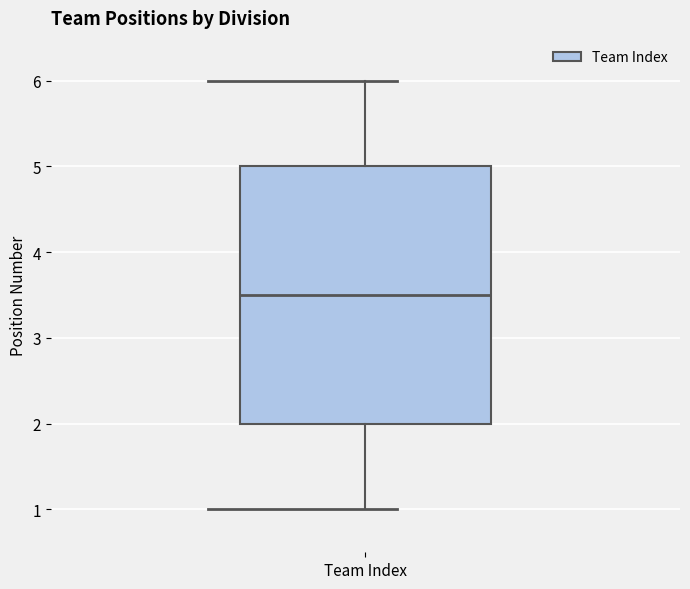

Where does the lower whisker of the box for Team Index end on the y-axis? The values are not printed on the chart, so give them approximately, as read against the axis.

1.0